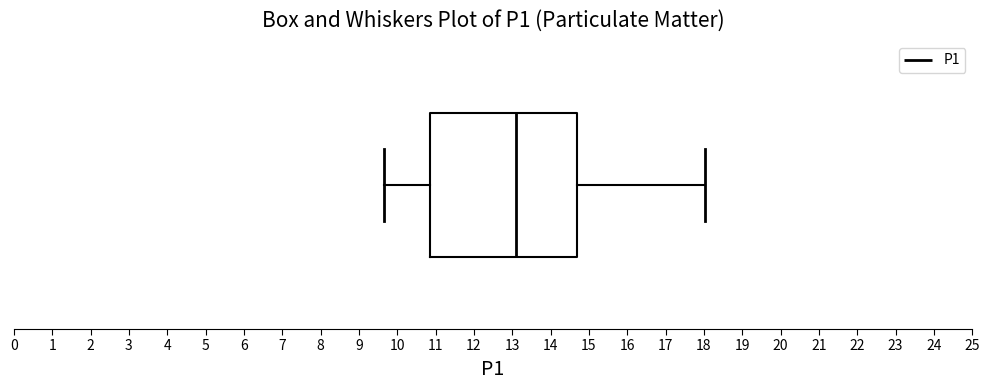

Read this box plot against the x-axis: the position of the median line, the range covered by the box, and the ends of both whiskers. The values are not printed on the chart, so give them approximately, as read against the axis.

median 13.1, box 10.8 to 14.7, whiskers 9.7 to 18.0